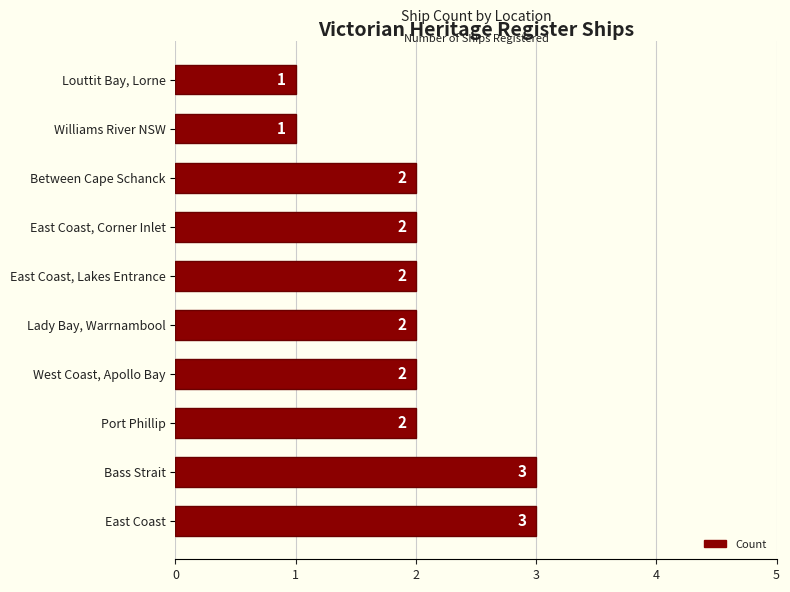

How many data points are less than 2?

2